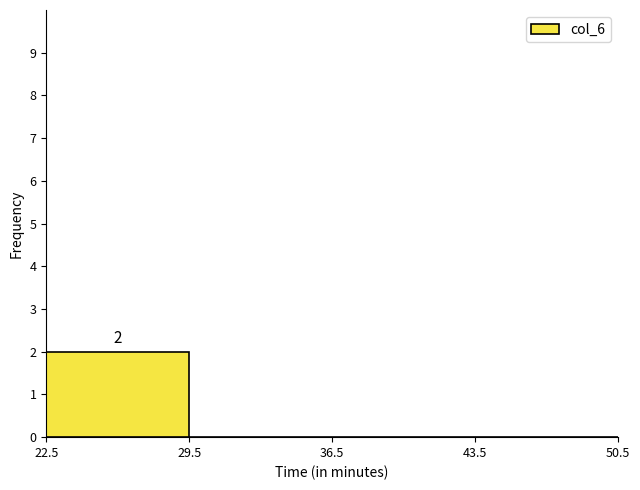

Over which range of the x-axis is the bar tallest?

22.5 to 29.5